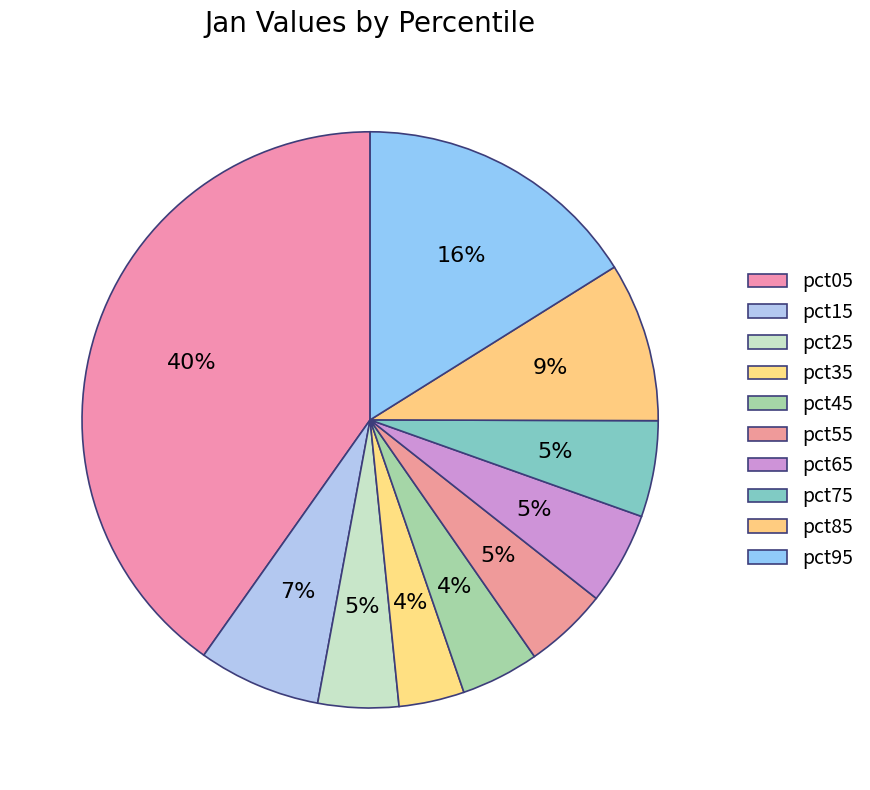

What percentage is the pct15 slice, to the nearest percent?

7%